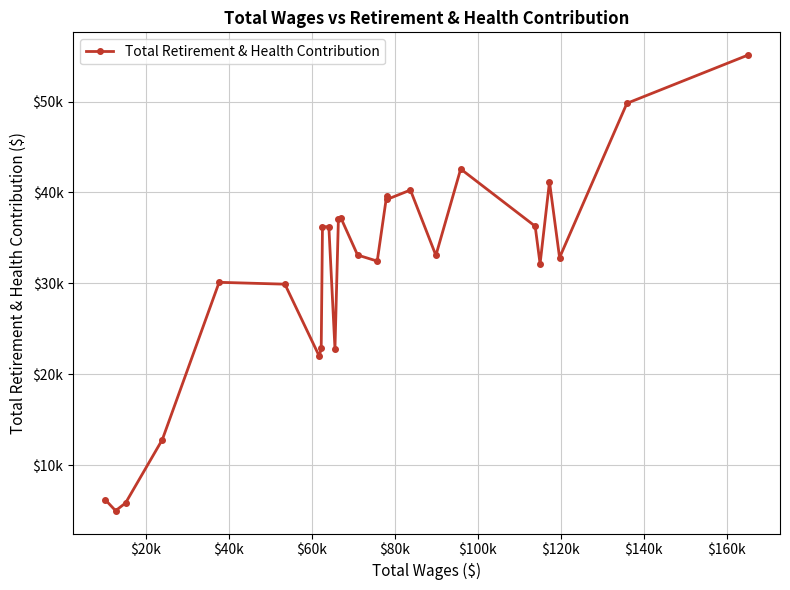

Reading right to left, transcribe all the data shown in this chart.

55113	49808	32823	41173	32142	36280	42580	33069	40263	39226	39592	32441	33109	37165	37065	22803	36228	36228	22852	21966	29902	30108	12799	5823	4968	6174